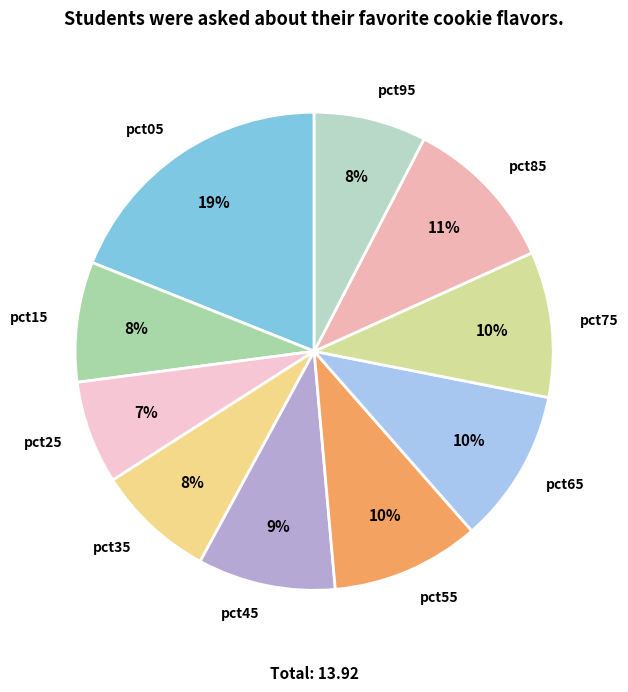

What is the ratio of the value at pct75 to the value at pct45?

1.1